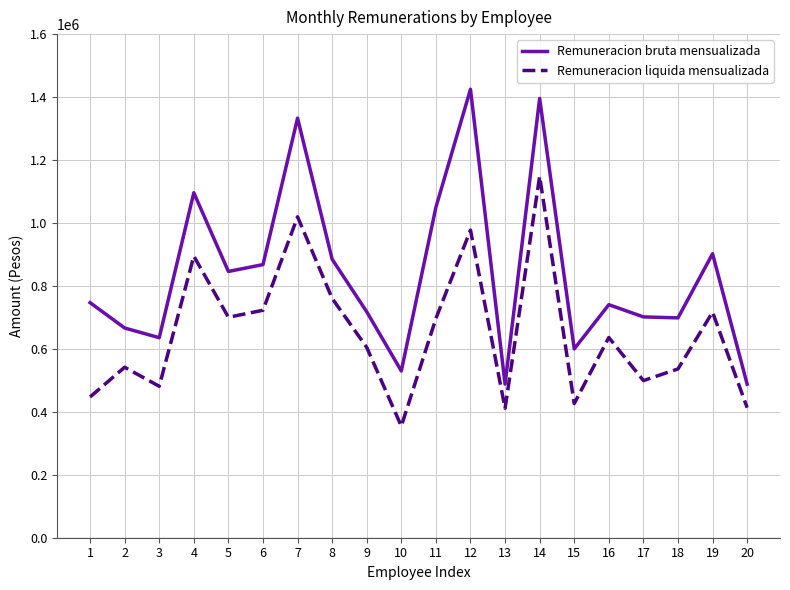

Is this an area chart (filled region under the line)?

No